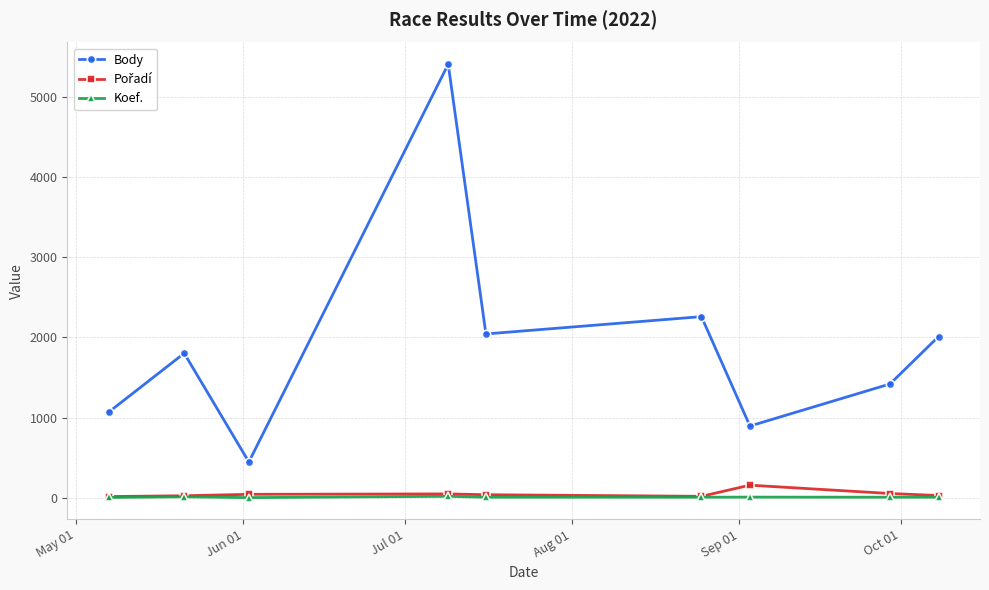

Which series has the largest total across all categories?

Body